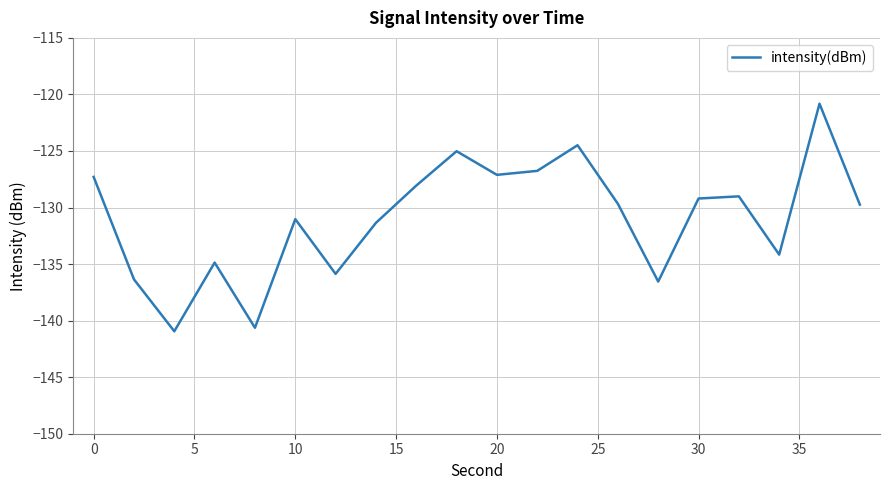

What is the maximum value shown in the chart?

-120.8